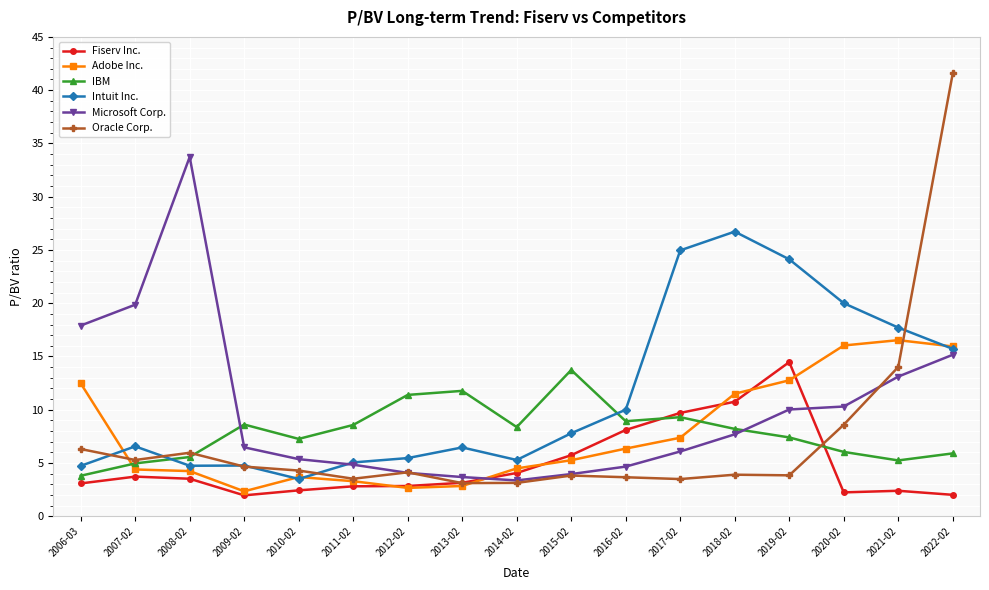

Which category has the highest value across all series?

2022-02